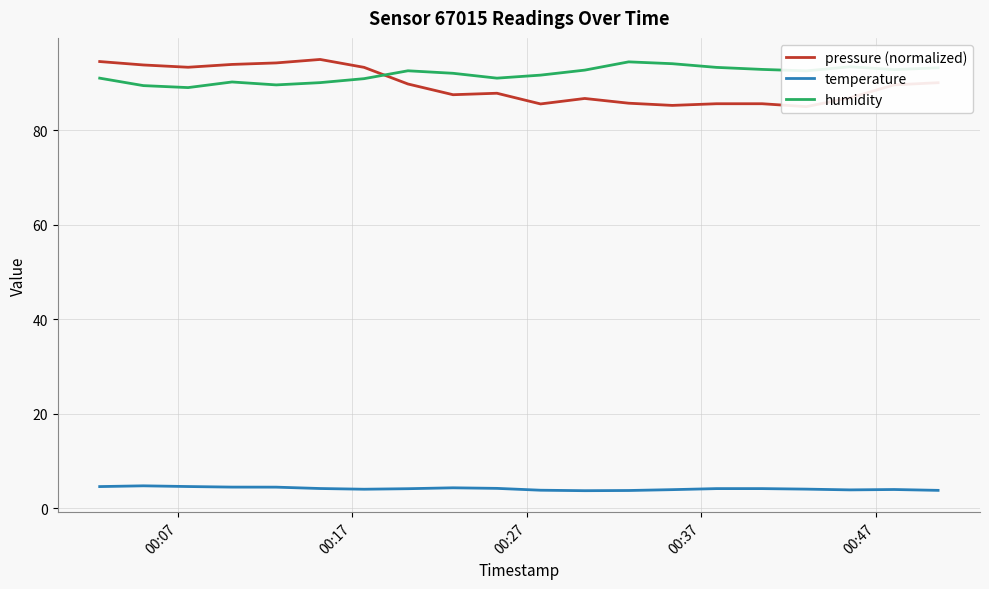

True or false: humidity and temperature intersect in this chart.

False